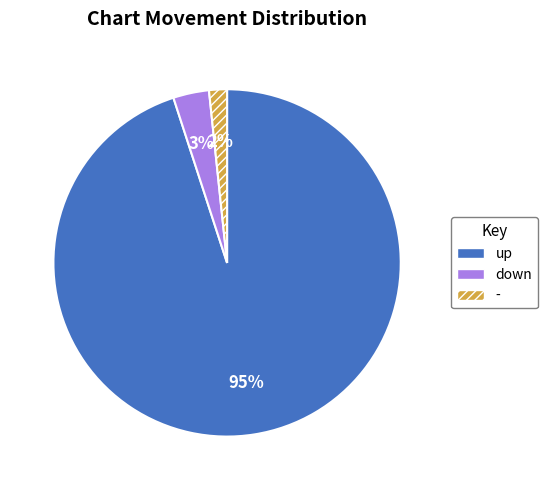

The down slice represents 16% of the pie. True or false?

False